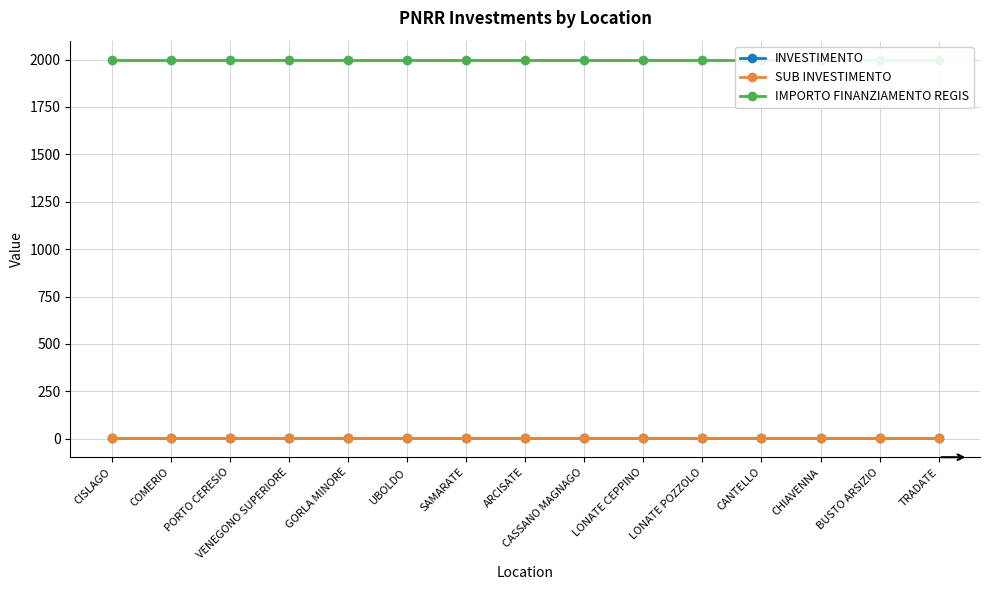

At which label is IMPORTO FINANZIAMENTO REGIS closest to 2000?

CISLAGO